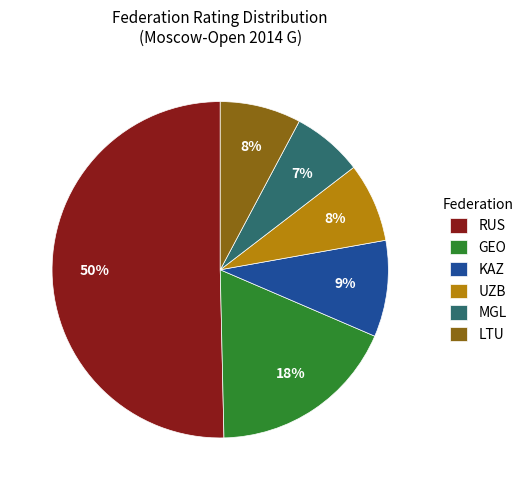

How many slices are in this pie chart?

6